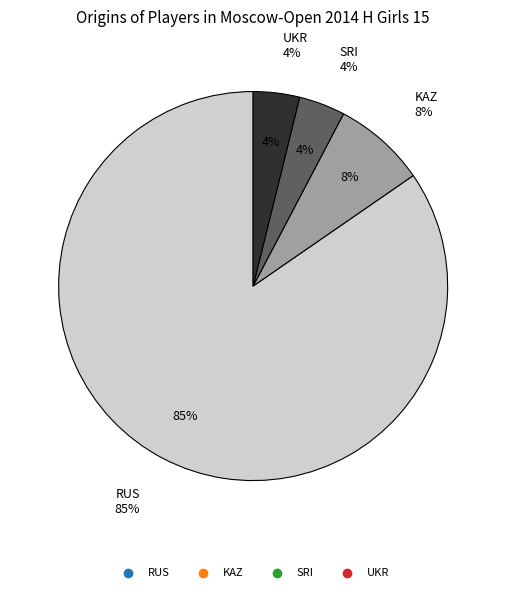

Do KAZ and UKR together represent more than half of the pie?

No